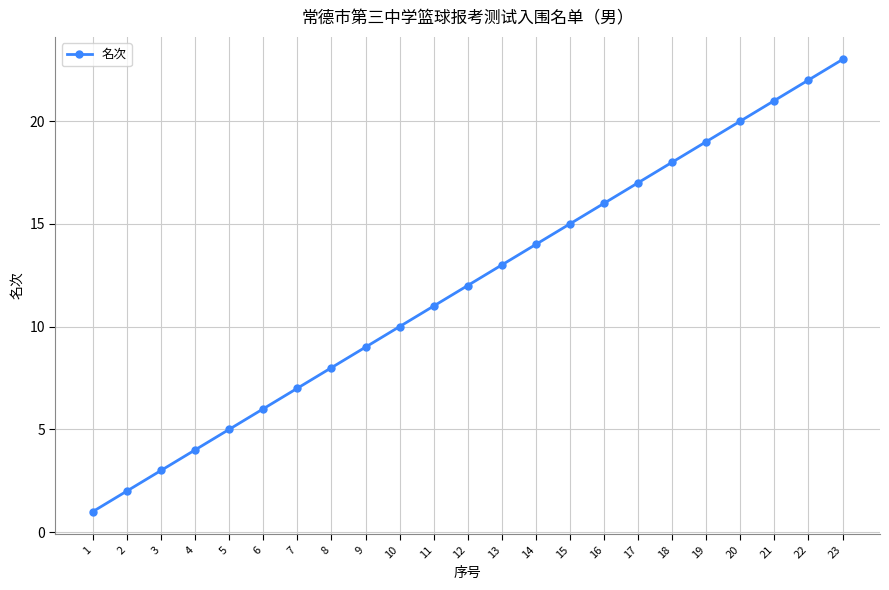

What is the minimum value shown in the chart?

1